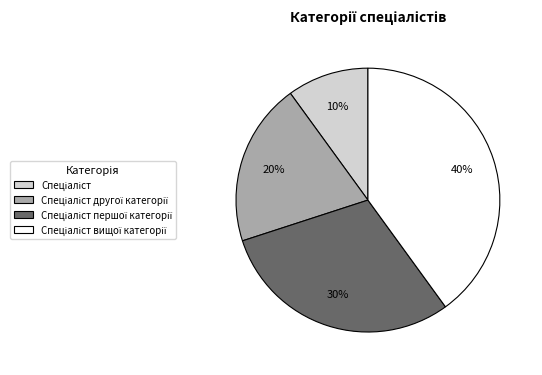

Count the number of slices in the pie.

4